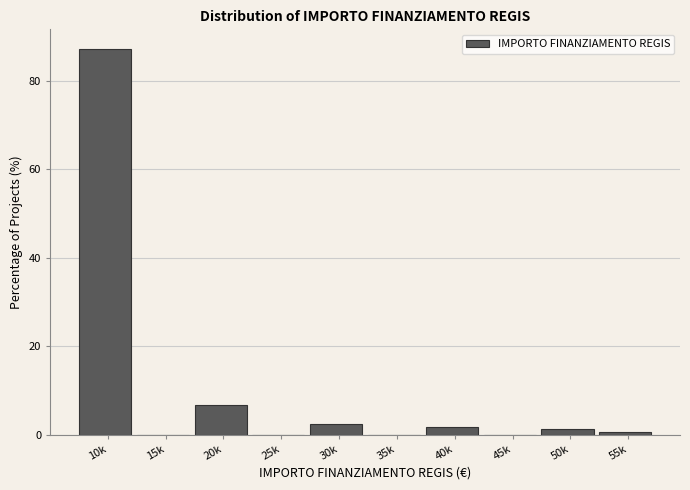

Reading left to right, list all the values displayed in this chart.

10k=87.3	15k=0.0	20k=6.6	25k=0.0	30k=2.4	35k=0.0	40k=1.8	45k=0.0	50k=1.2	55k=0.6